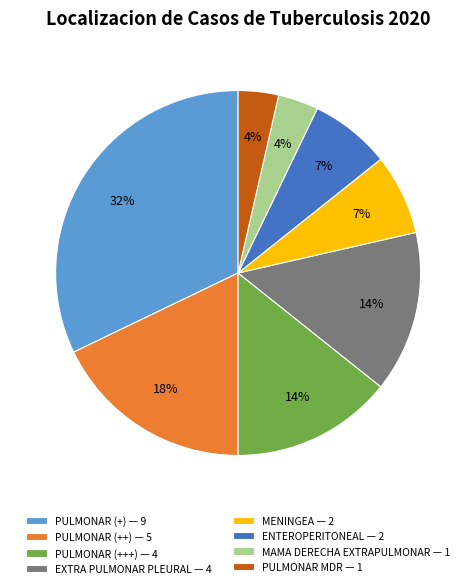

Which category has the biggest portion of the pie?

PULMONAR (+)